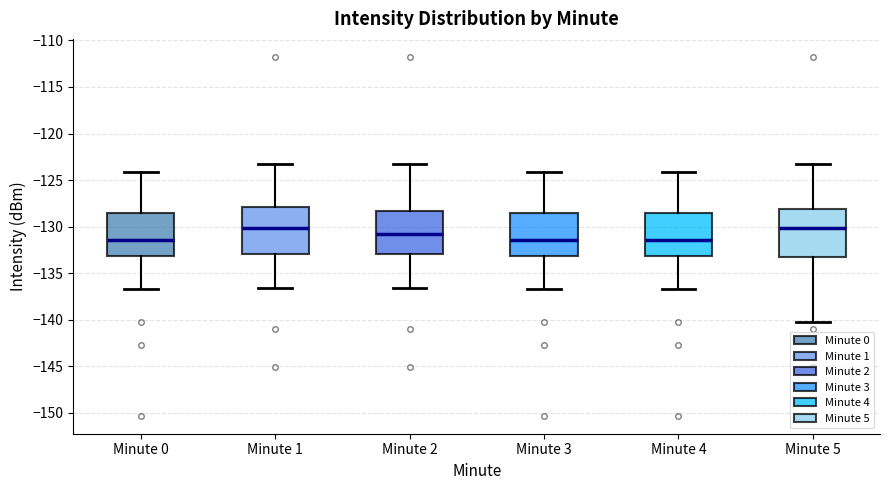

Reading left to right, transcribe this box plot: for each box, give where its median line is, the range the box spans, and where its two whiskers end, as read against the y-axis. The values are not printed on the chart, so give them approximately, as read against the axis.

Minute 0: median -131.5, box -133.0 to -128.5, whiskers -136.5 to -124.0
Minute 1: median -130.0, box -133.0 to -128.0, whiskers -136.5 to -123.0
Minute 2: median -131.0, box -133.0 to -128.5, whiskers -136.5 to -123.0
Minute 3: median -131.5, box -133.0 to -128.5, whiskers -136.5 to -124.0
Minute 4: median -131.5, box -133.0 to -128.5, whiskers -136.5 to -124.0
Minute 5: median -130.0, box -133.0 to -128.0, whiskers -140.5 to -123.0